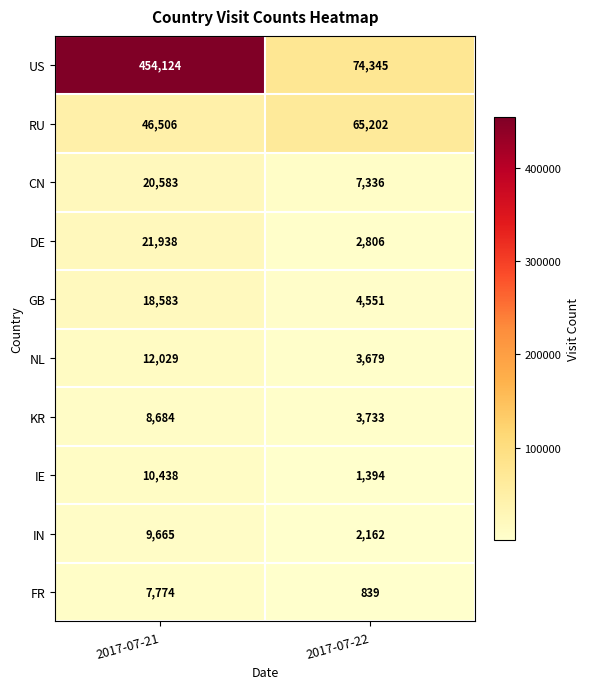

How many data points in GB are less than 18583?

1